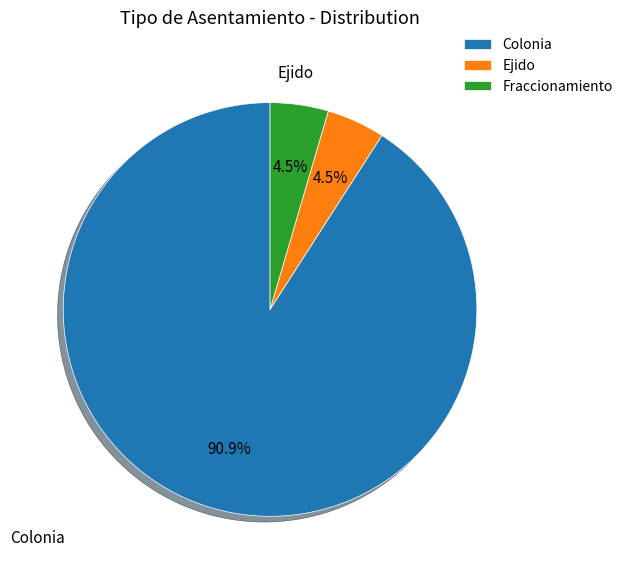

Is the sum of Colonia and Fraccionamiento greater than half?

Yes